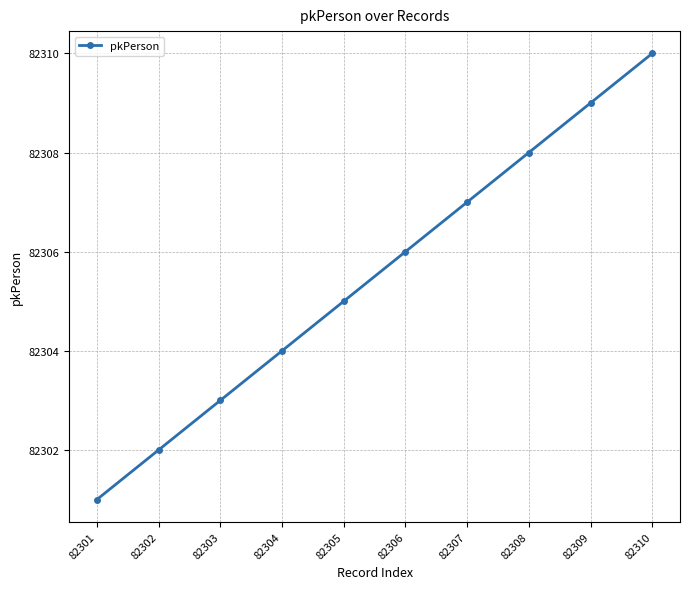

What is the value of the 10th point from the left?

82310